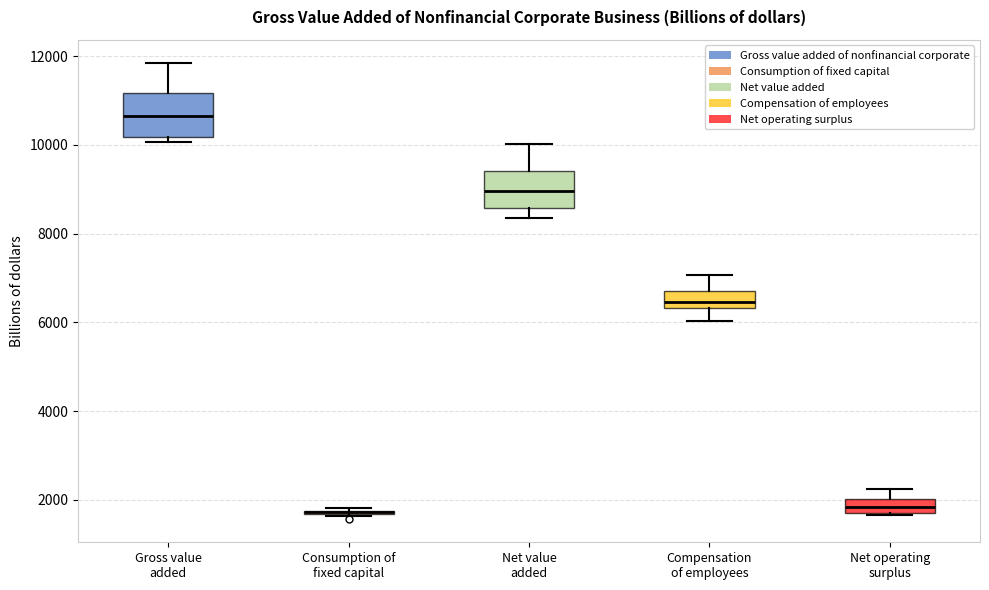

Where does the lower whisker of the box for Compensation of employees end on the y-axis? The values are not printed on the chart, so give them approximately, as read against the axis.

6000